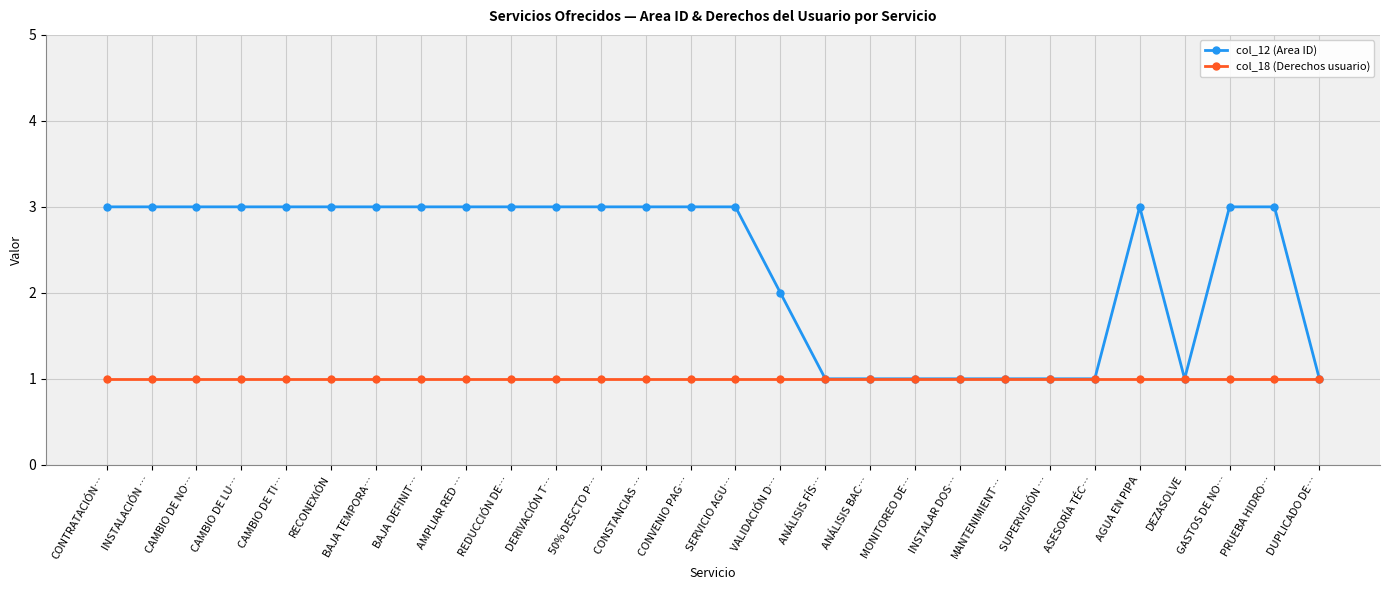

At which label is col_12 (Area ID) closest to 2?

VALIDACIÓN D…